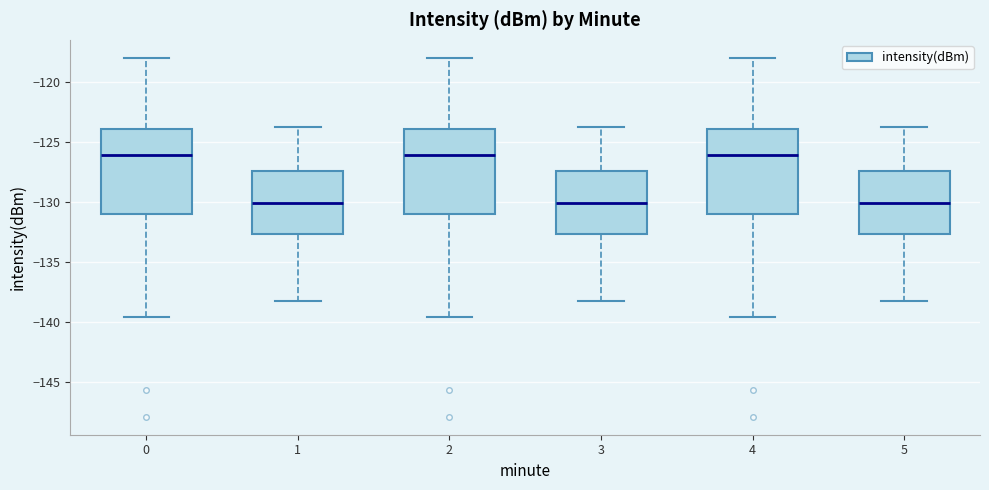

Reading left to right, transcribe this box plot: for each box, give where its median line is, the range the box spans, and where its two whiskers end, as read against the y-axis. The values are not printed on the chart, so give them approximately, as read against the axis.

0: median -126.0, box -131.0 to -124.0, whiskers -139.5 to -118.0
1: median -130.0, box -132.5 to -127.5, whiskers -138.0 to -123.5
2: median -126.0, box -131.0 to -124.0, whiskers -139.5 to -118.0
3: median -130.0, box -132.5 to -127.5, whiskers -138.0 to -123.5
4: median -126.0, box -131.0 to -124.0, whiskers -139.5 to -118.0
5: median -130.0, box -132.5 to -127.5, whiskers -138.0 to -123.5